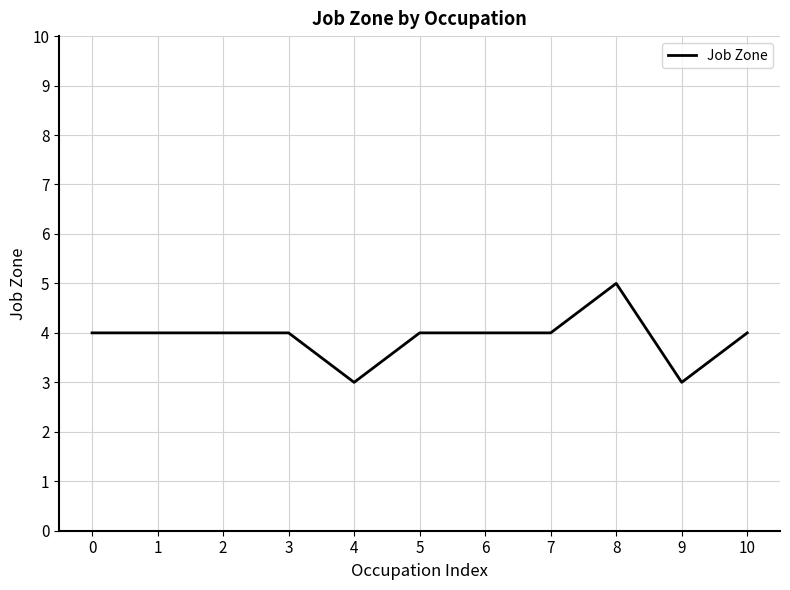

Count the values in the range 4 to 5.

9